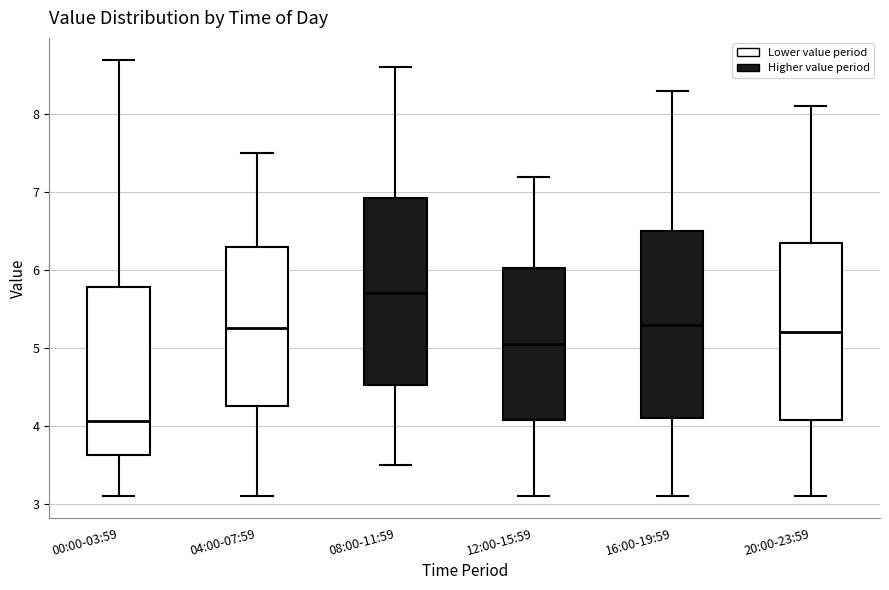

Reading left to right, read every box against the y-axis: the position of its median line, the range the box covers, and the ends of its whiskers. The values are not printed on the chart, so give them approximately, as read against the axis.

00:00-03:59: median 4.1, box 3.6 to 5.8, whiskers 3.1 to 8.7
04:00-07:59: median 5.3, box 4.3 to 6.3, whiskers 3.1 to 7.5
08:00-11:59: median 5.7, box 4.5 to 6.9, whiskers 3.5 to 8.6
12:00-15:59: median 5.1, box 4.1 to 6.0, whiskers 3.1 to 7.2
16:00-19:59: median 5.3, box 4.1 to 6.5, whiskers 3.1 to 8.3
20:00-23:59: median 5.2, box 4.1 to 6.4, whiskers 3.1 to 8.1